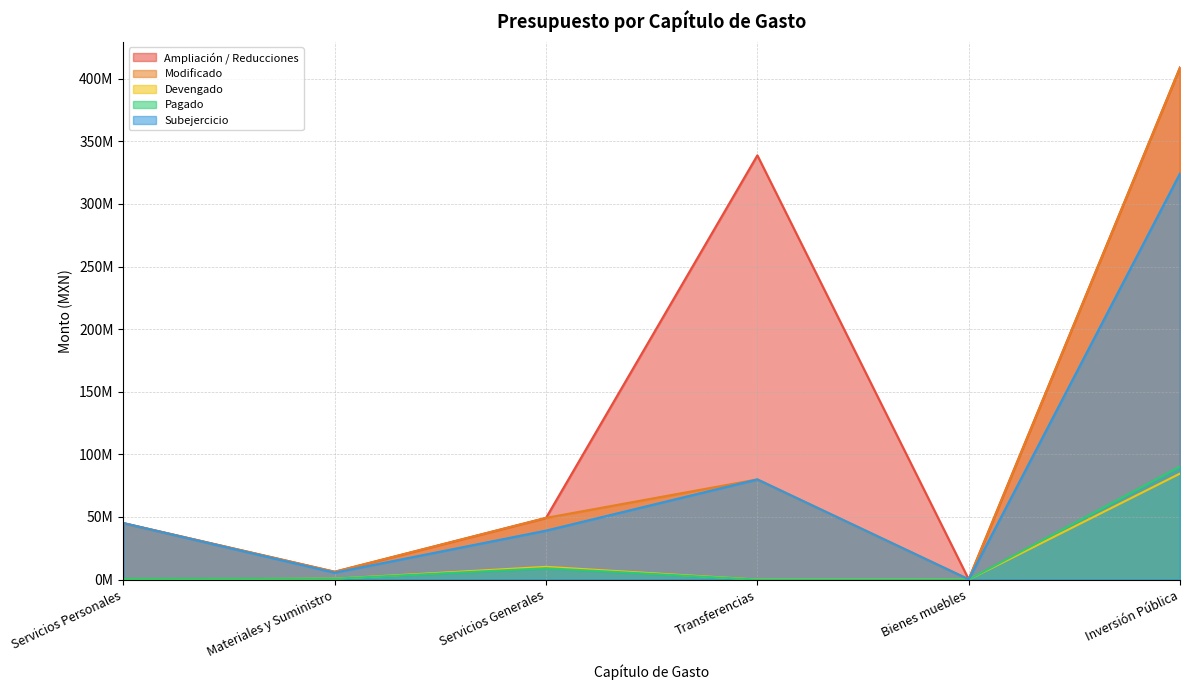

True or false: Pagado has more than 0 points higher than both neighbors.

True